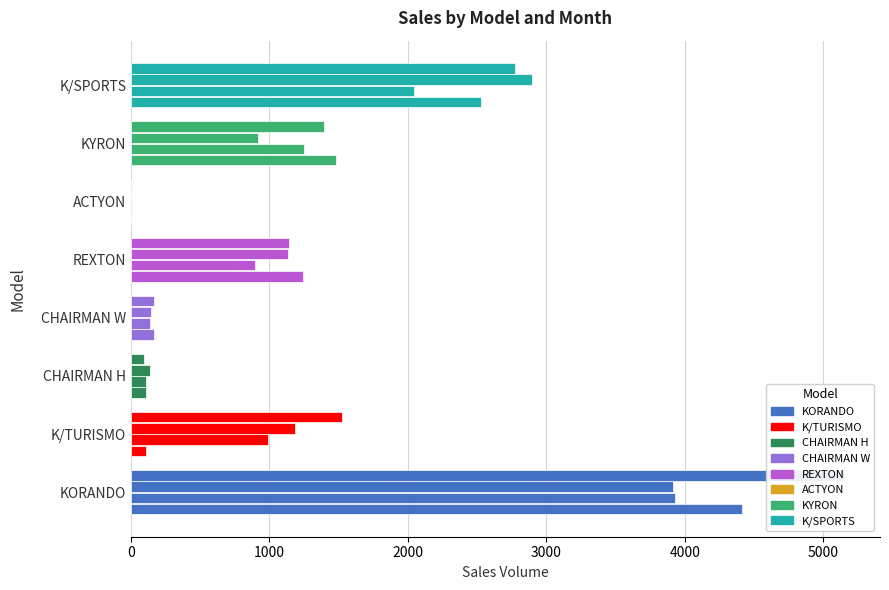

What is the sum of all Mar values?

10329